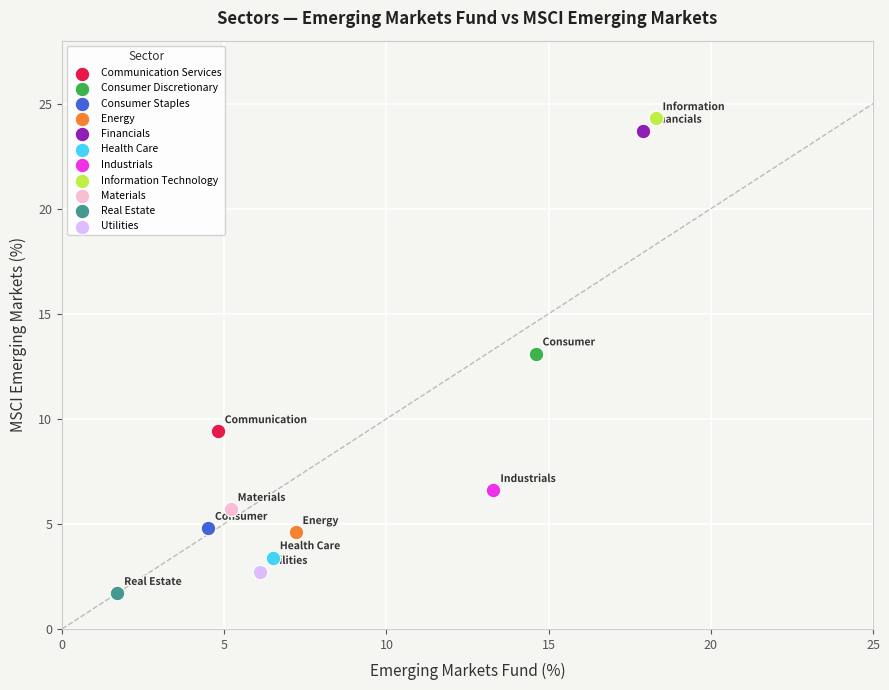

What are all the series names shown in the legend?

Communication Services, Consumer Discretionary, Consumer Staples, Energy, Financials, Health Care, Industrials, Information Technology, Materials, Real Estate, Utilities